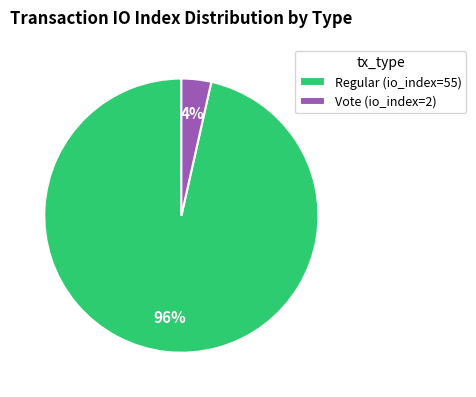

To the nearest percent, what is the average slice percentage?

50%